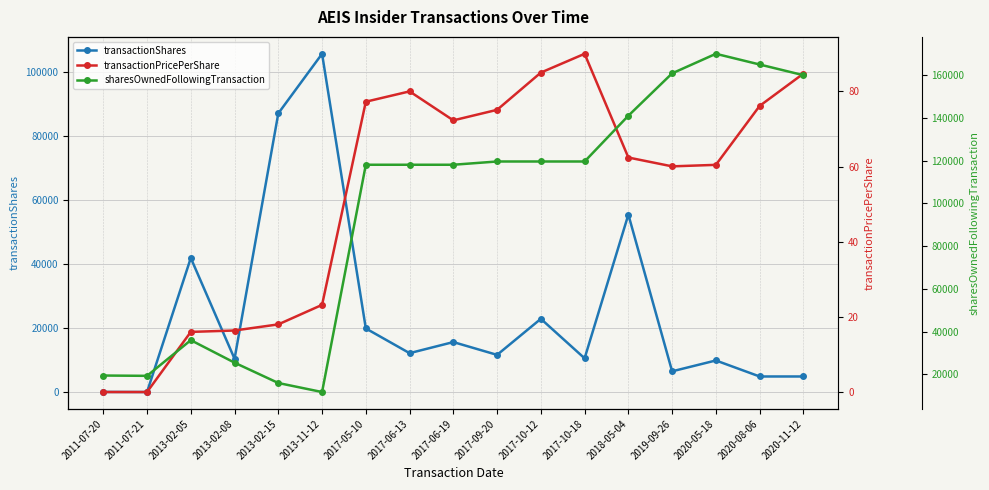

What is the average value of the sharesOwnedFollowingTransaction series?

96343.4